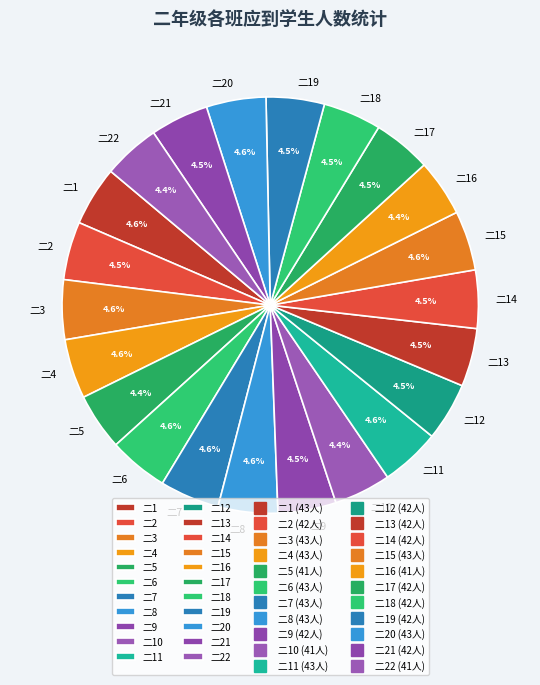

Does 二13 represent more than half of the total?

No